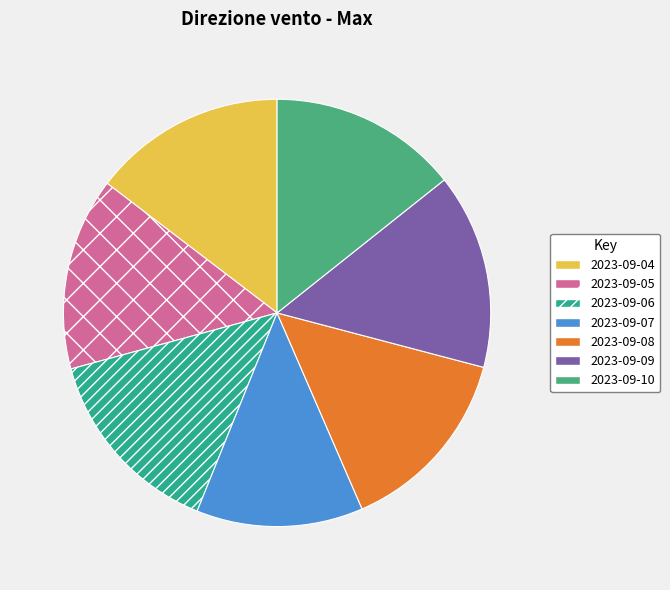

To the nearest percent, what percentage of the pie is 2023-09-05?

15%